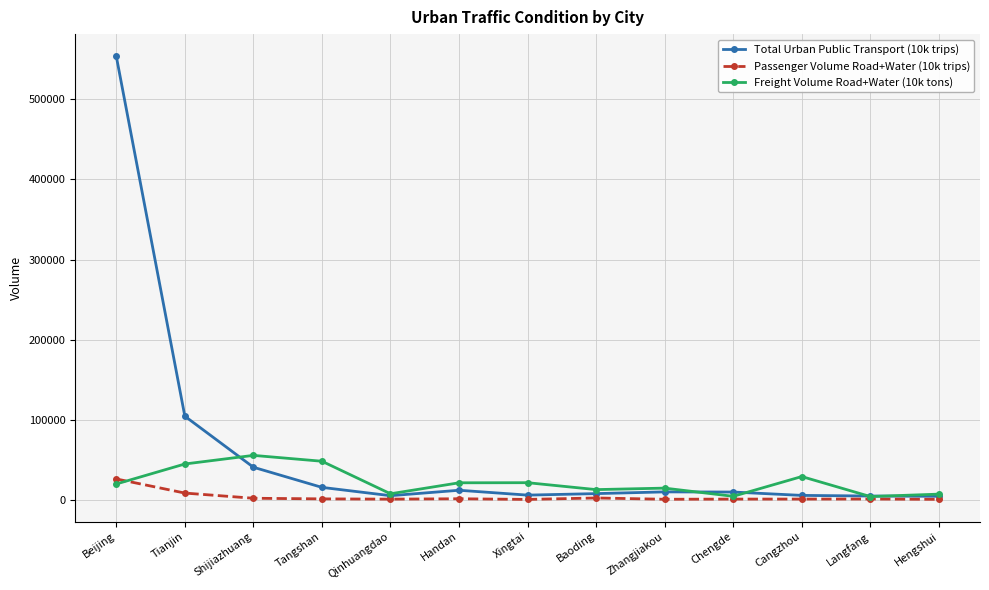

What is the total value across all series at Shijiazhuang?

97086